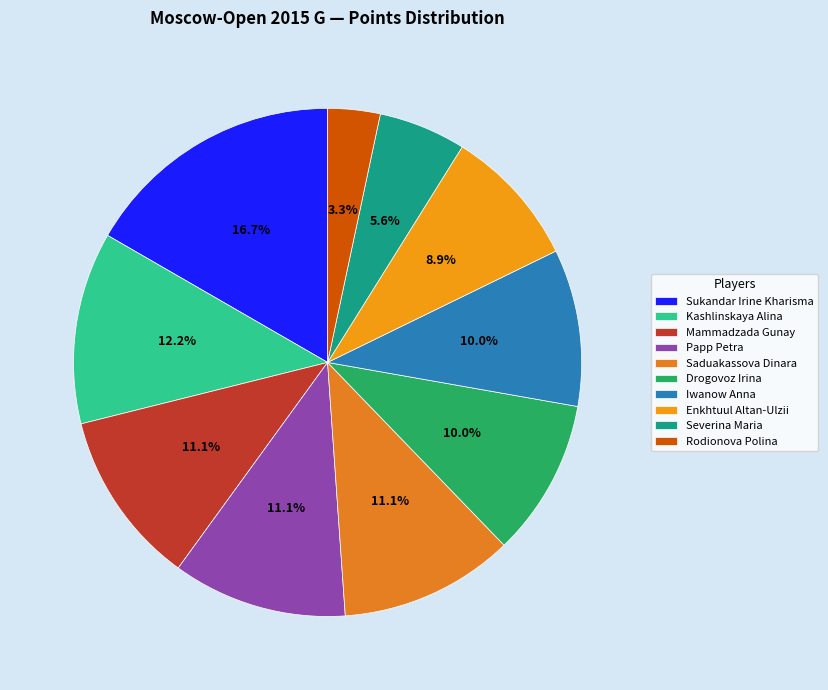

Is it true that Kashlinskaya Alina is 1% of the pie?

False